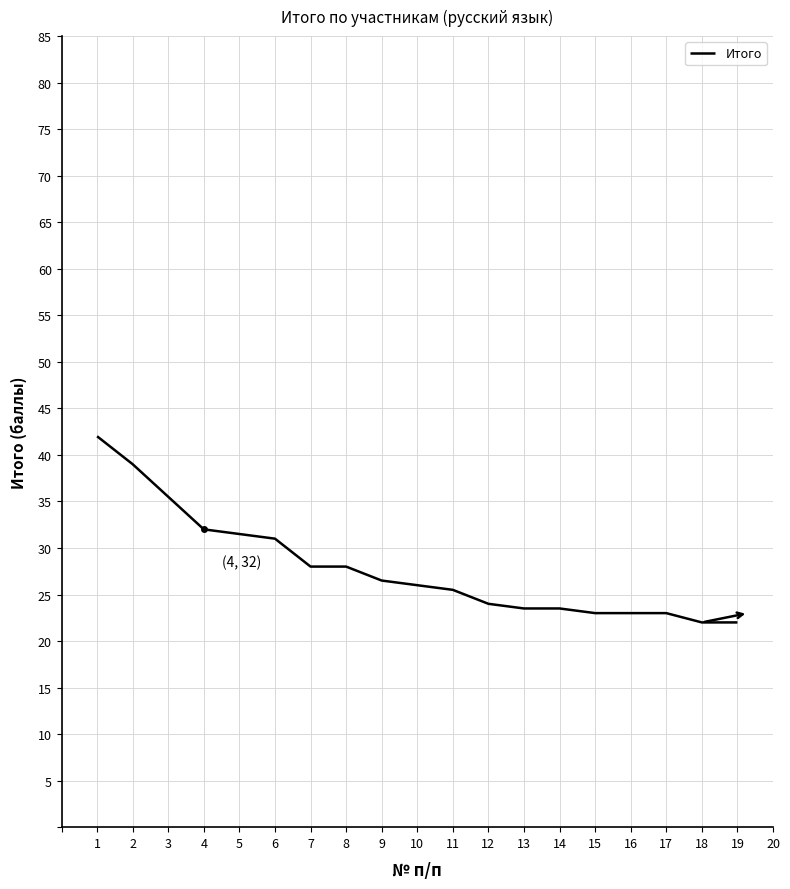

True or false: the data shows 34.2 at 10.

False